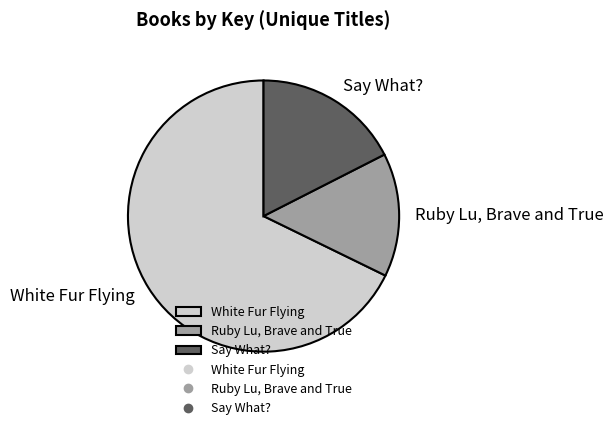

Count the number of slices in the pie.

3